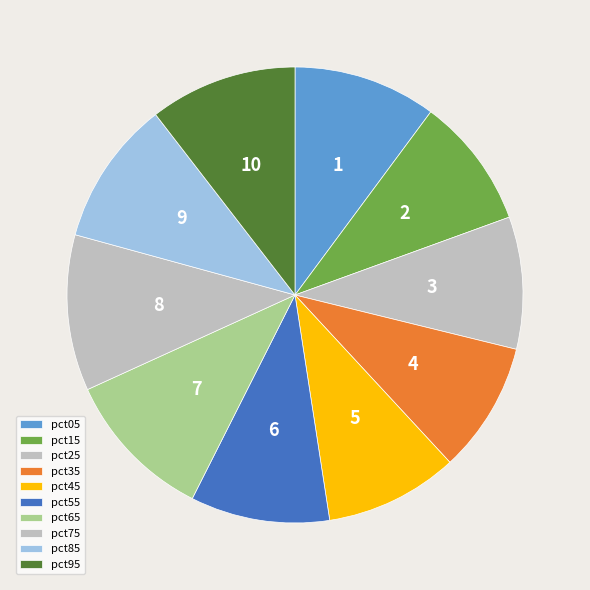

To the nearest percent, what percentage of the pie is pct35?

9%